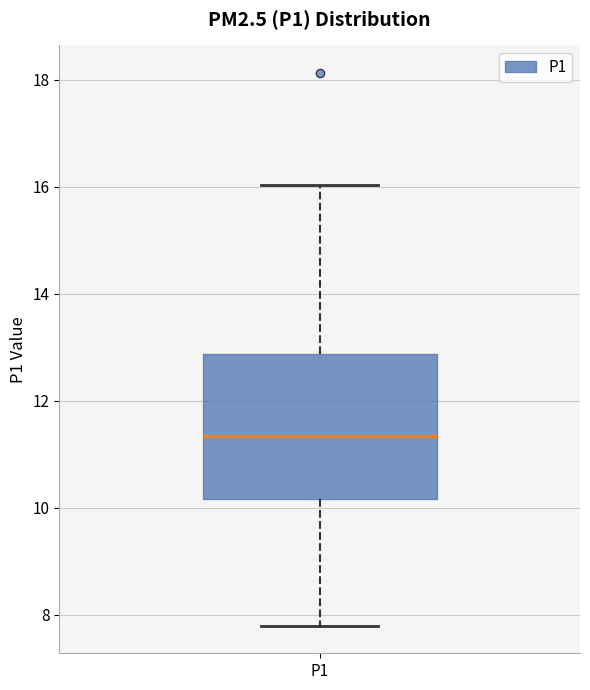

Where does the upper whisker of the box for P1 end on the y-axis? The values are not printed on the chart, so give them approximately, as read against the axis.

16.0